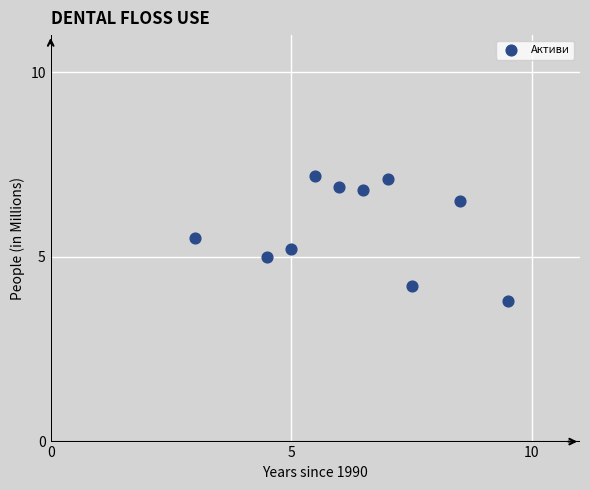

What is the average X value?

6.3